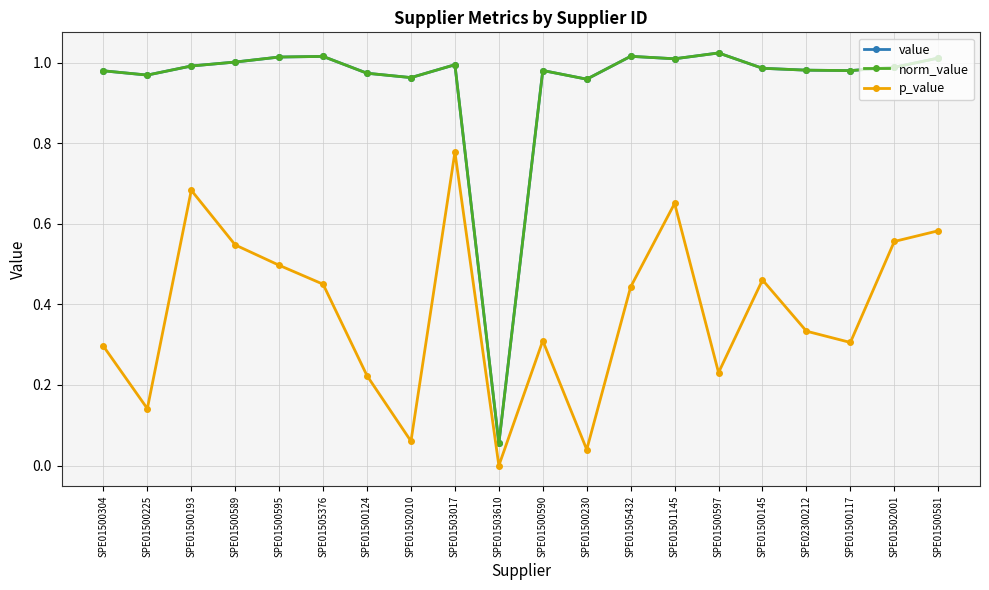

True or false: value and norm_value intersect in this chart.

False